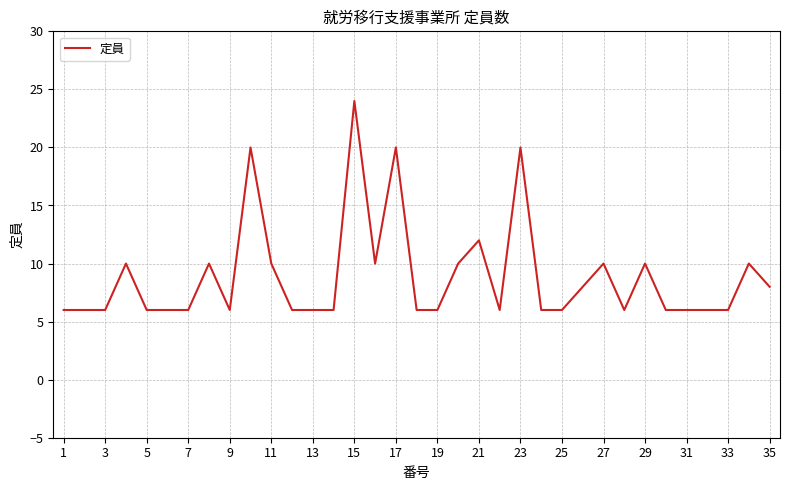

What is the difference between the maximum and minimum values?

18